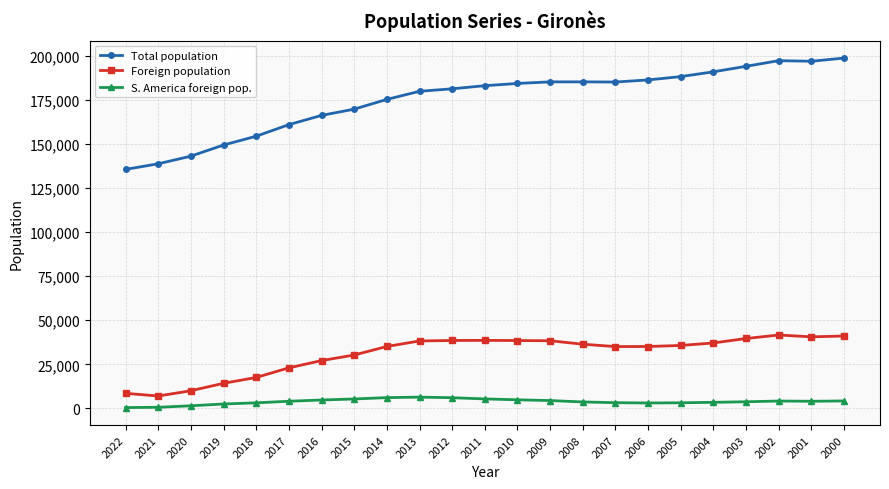

True or false: Total population has a value of 138659 at 2021.

True